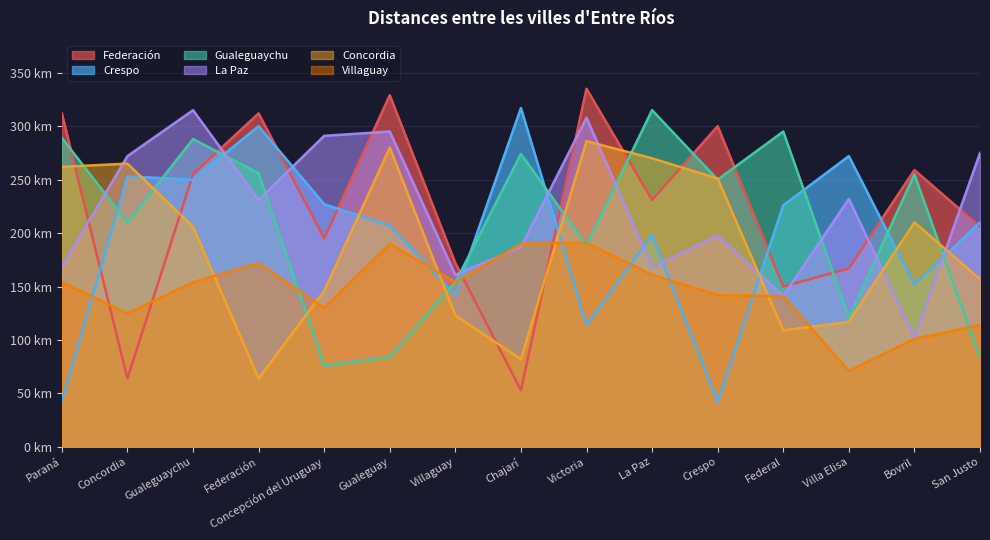

Which series changed the most between Gualeguaychu and Concepción del Uruguay?

Gualeguaychu